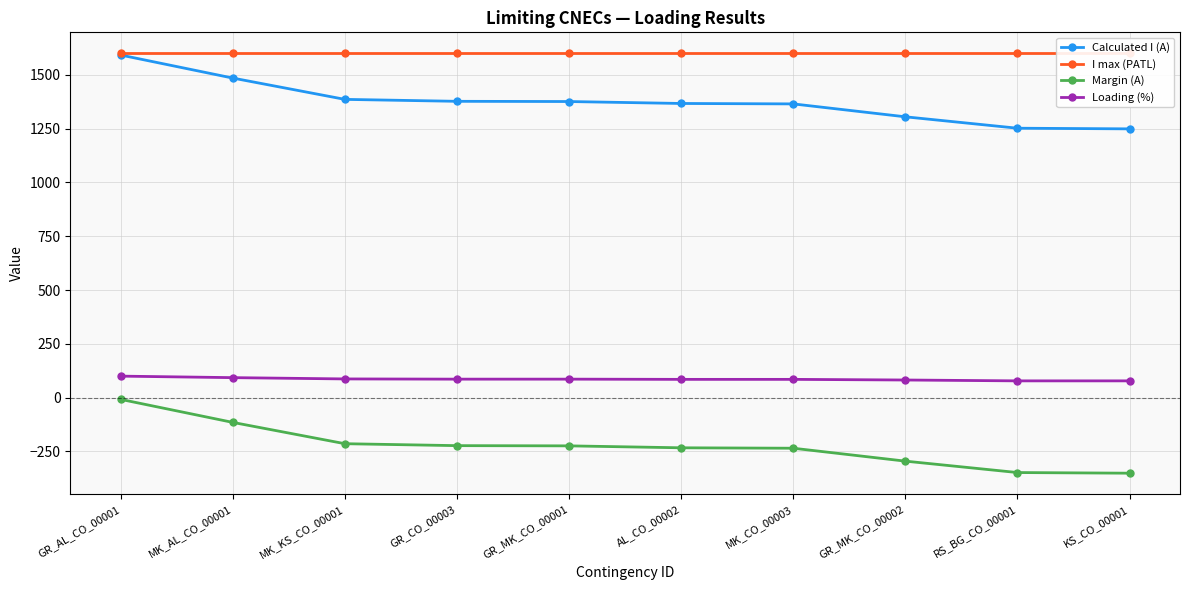

At which category does the chart reach its minimum across all series?

KS_CO_00001